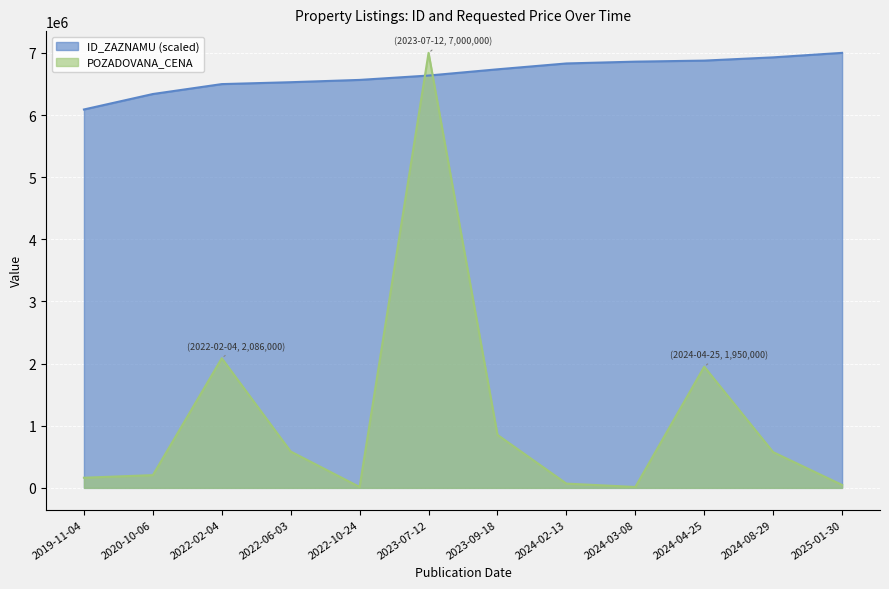

The value of ID_ZAZNAMU at 2022-10-24 is 10893897.2. True or false?

False